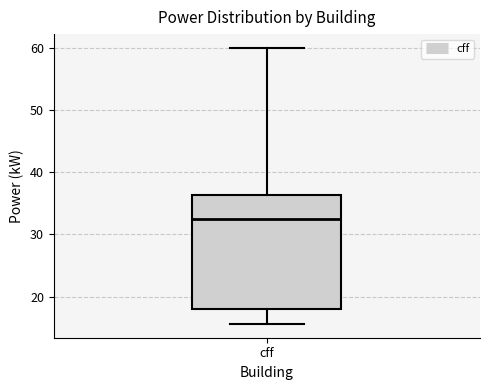

Read this box plot against the y-axis: the position of the median line, the range covered by the box, and the ends of both whiskers. The values are not printed on the chart, so give them approximately, as read against the axis.

median 32, box 18 to 36, whiskers 16 to 60